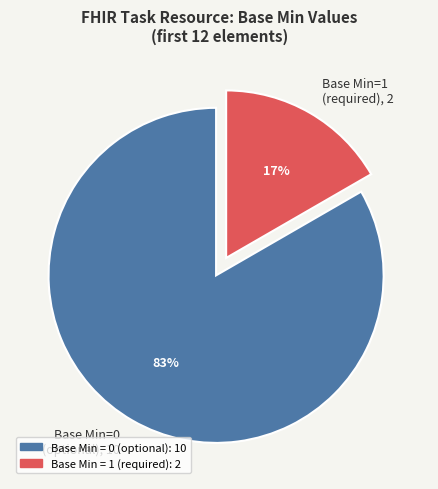

Is there any slice that represents more than half of the pie?

Yes